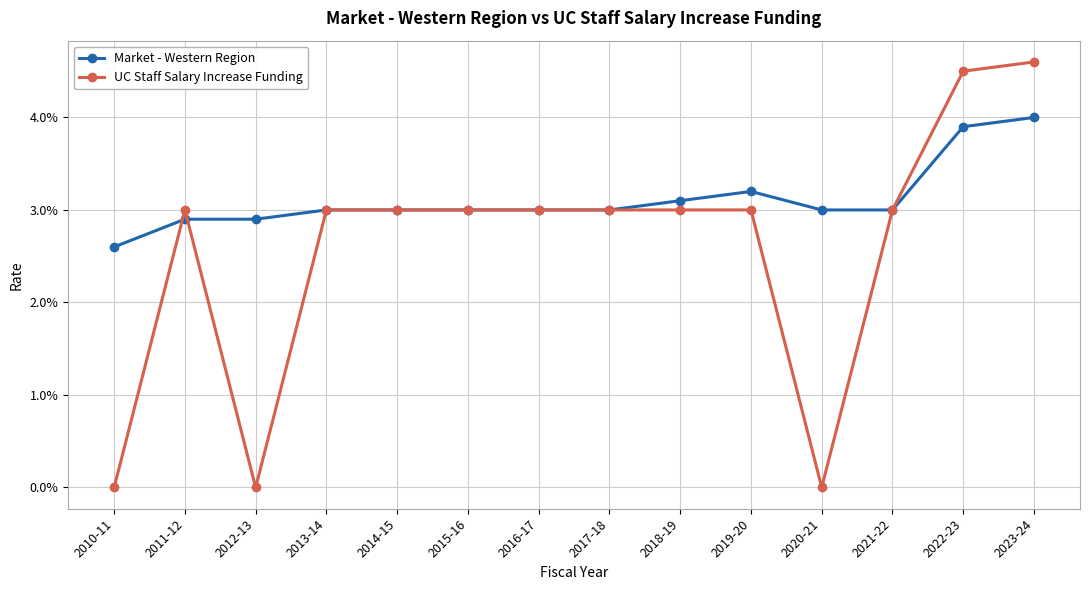

Does the chart have visible grid lines?

Yes